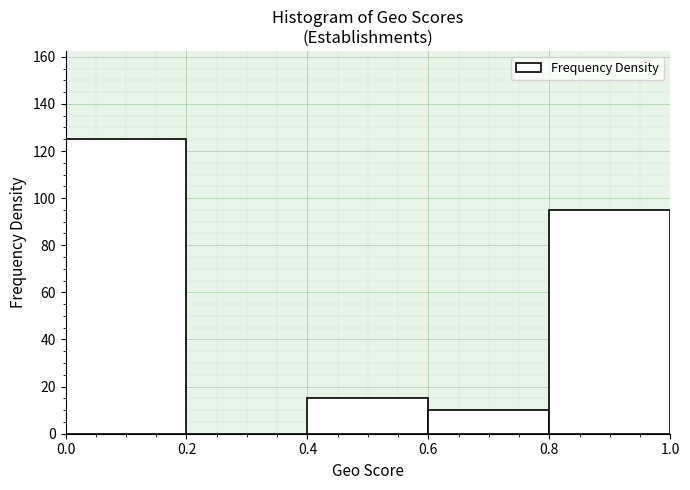

Over which range of the x-axis is the bar tallest?

0.0 to 0.2